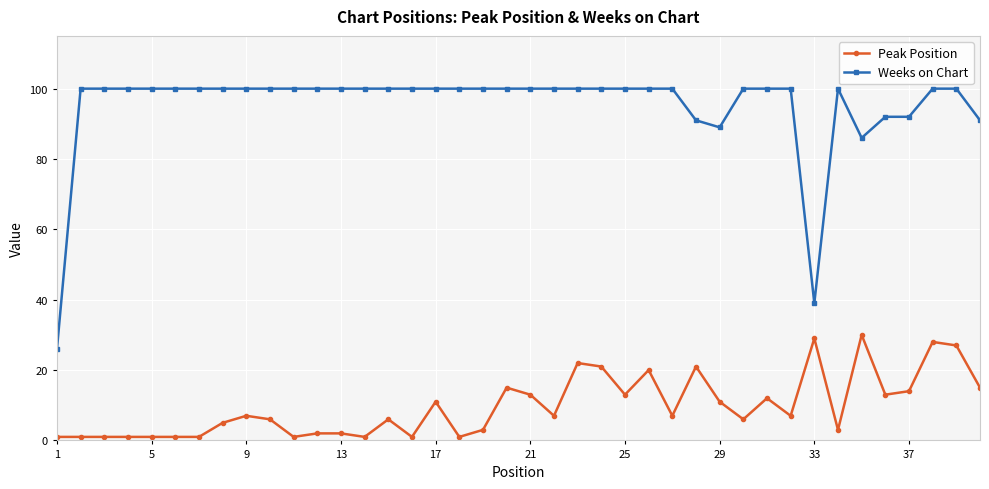

How many series are shown in this chart?

2